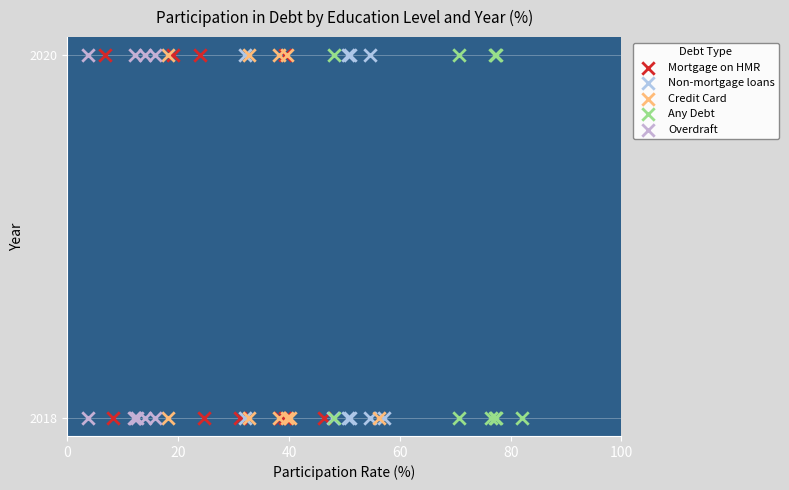

What are all the series names shown in the legend?

Mortgage on HMR, Non-mortgage loans, Credit Card, Any Debt, Overdraft